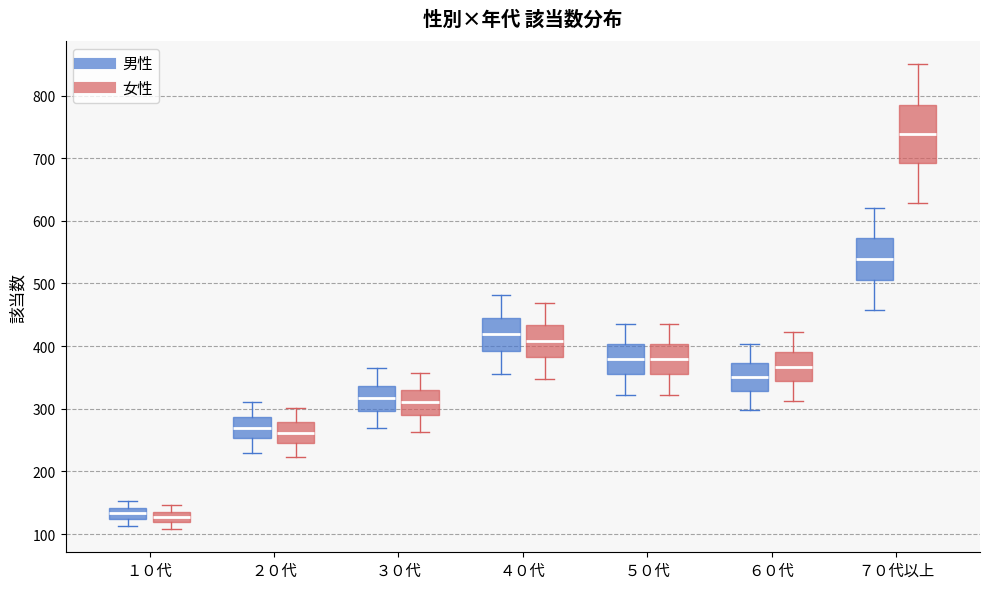

Reading left to right, transcribe this box plot: for each box, give where its median line is, the range the box spans, and where its two whiskers end, as read against the y-axis. The values are not printed on the chart, so give them approximately, as read against the axis.

１０代 (男性): median 130, box 120 to 140, whiskers 110 to 150
１０代 (女性): median 130 (inside the box), box 120 to 130, whiskers 110 to 150
２０代 (男性): median 270, box 250 to 290, whiskers 230 to 310
２０代 (女性): median 260, box 250 to 280, whiskers 220 to 300
３０代 (男性): median 320, box 300 to 340, whiskers 270 to 360
３０代 (女性): median 310, box 290 to 330, whiskers 260 to 360
４０代 (男性): median 420, box 390 to 450, whiskers 360 to 480
４０代 (女性): median 410, box 380 to 430, whiskers 350 to 470
５０代 (男性): median 380, box 360 to 400, whiskers 320 to 440
５０代 (女性): median 380, box 360 to 400, whiskers 320 to 440
６０代 (男性): median 350, box 330 to 370, whiskers 300 to 400
６０代 (女性): median 370, box 340 to 390, whiskers 310 to 420
７０代以上 (男性): median 540, box 510 to 570, whiskers 460 to 620
７０代以上 (女性): median 740, box 690 to 790, whiskers 630 to 850